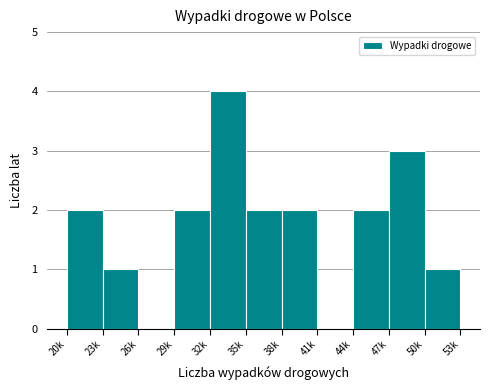

Reading right to left, what are all the values shown in this chart?

50k=1	47k=3	44k=2	41k=0	38k=2	35k=2	32k=4	29k=2	26k=0	23k=1	20k=2